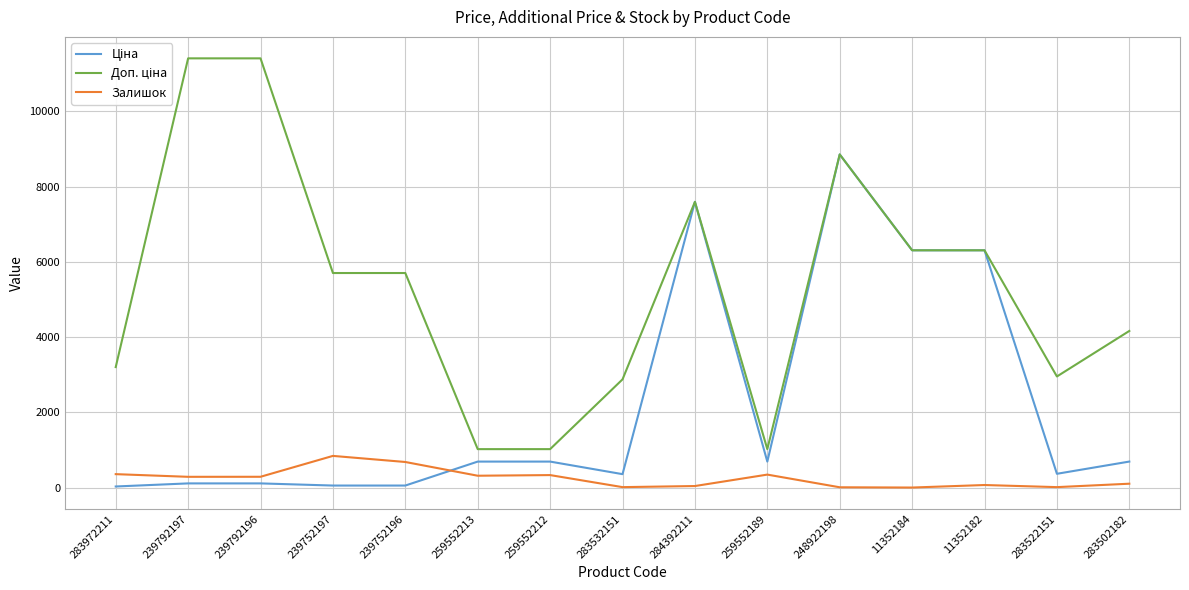

What is the greatest value displayed?

11410.0